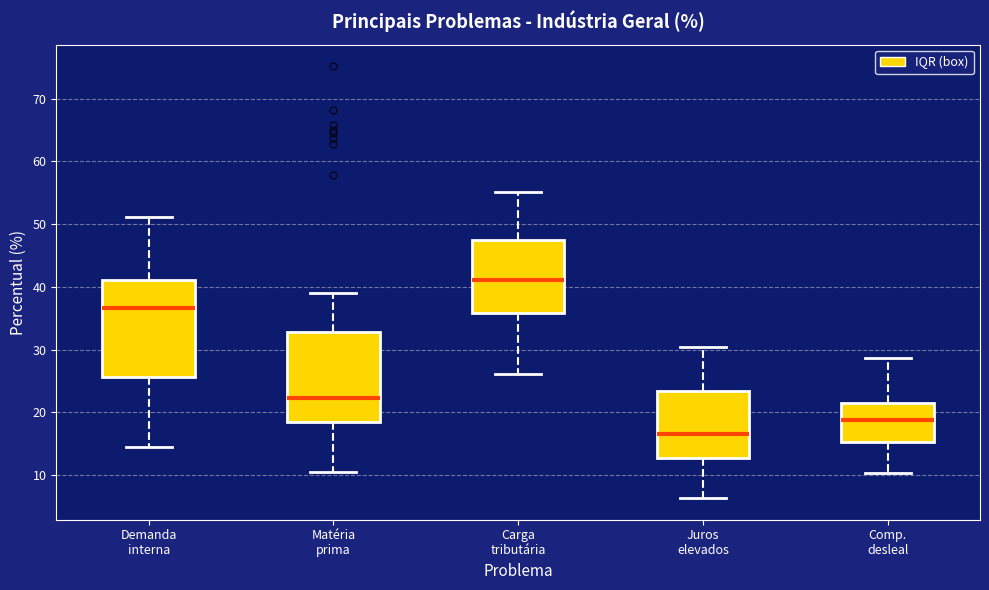

Where is the lower edge of the box for Juros elevados on the y-axis? The values are not printed on the chart, so give them approximately, as read against the axis.

13